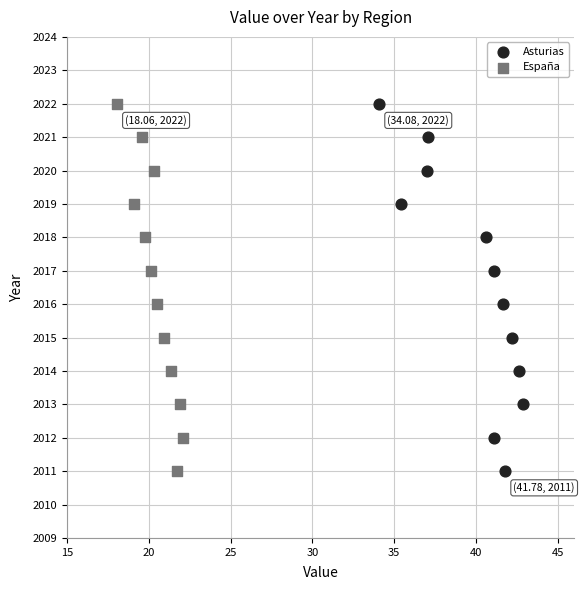

What are all the series names shown in the legend?

Asturias, España